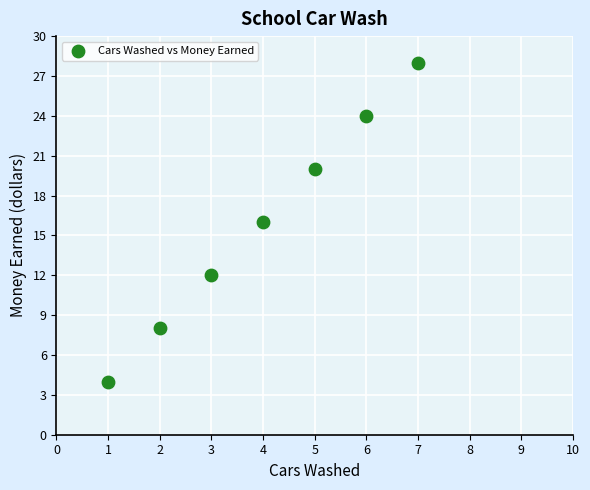

What is the average X value?

4